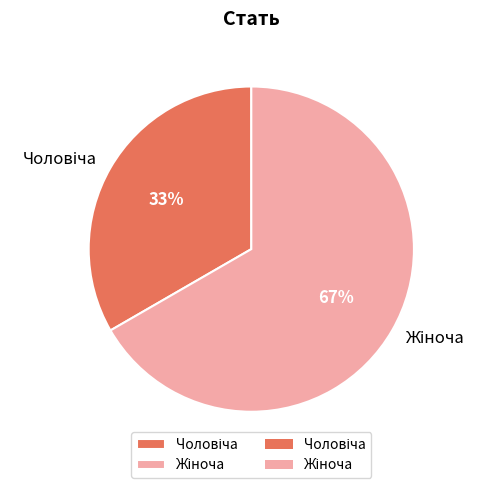

To the nearest percent, what is the average slice percentage?

50%